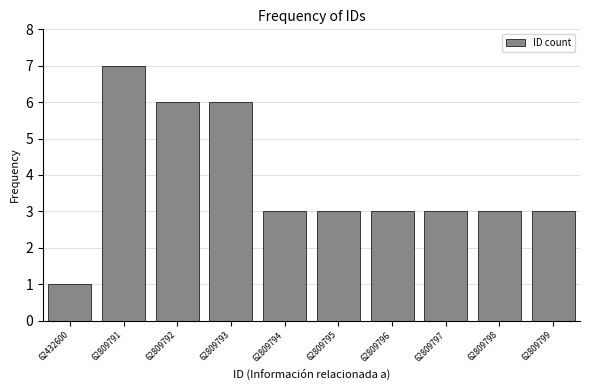

Reading right to left, transcribe all the data shown in this chart.

3	3	3	3	3	3	6	6	7	1